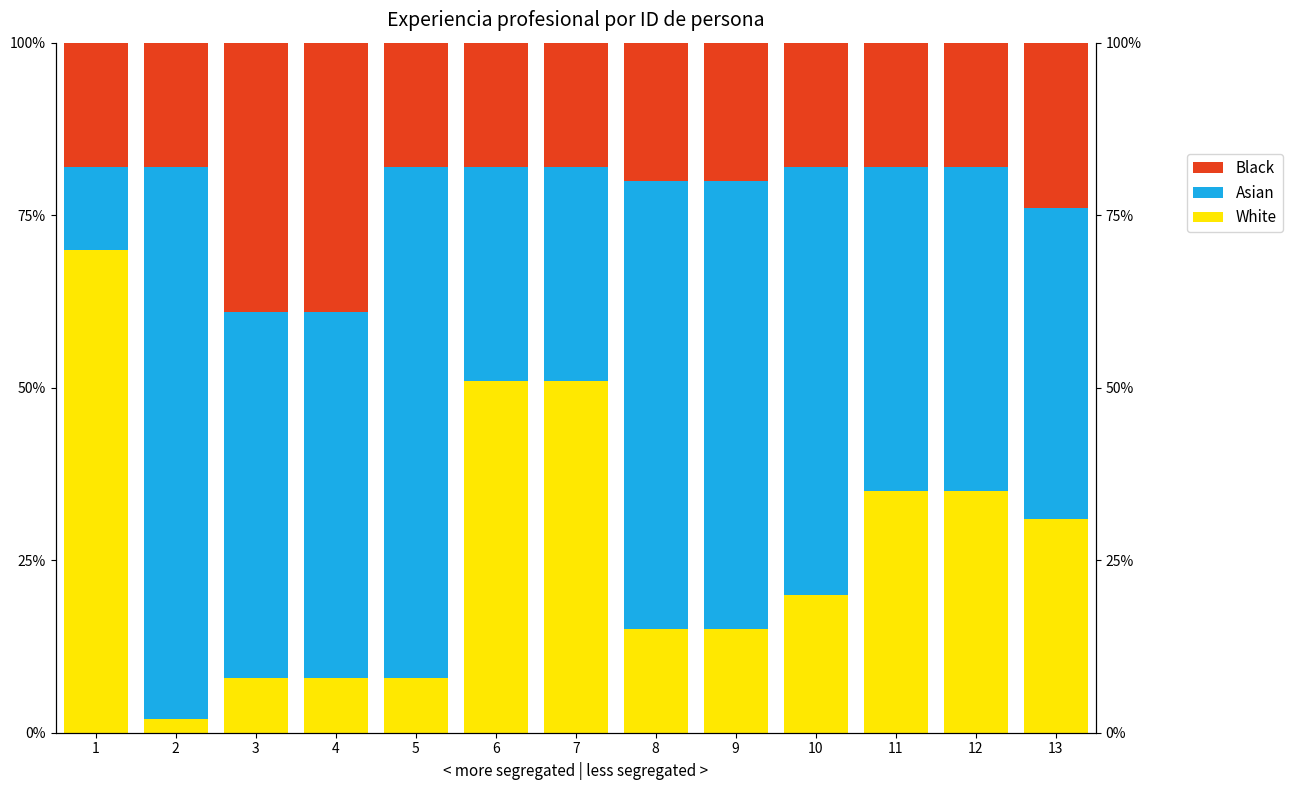

The value of Black at 6 is 18. True or false?

True